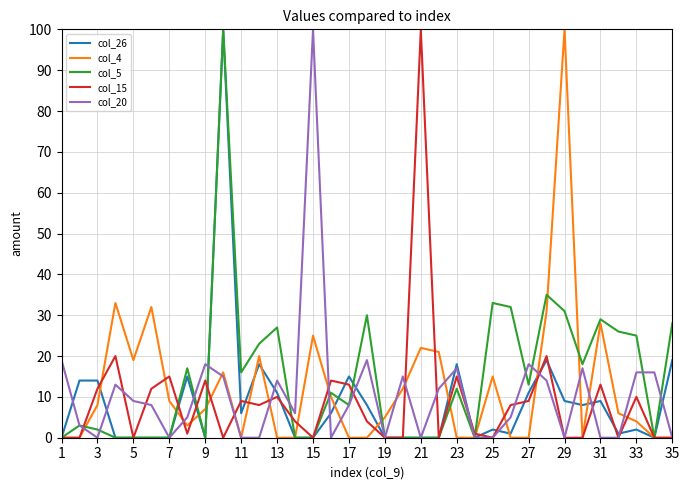

What is the average value of the col_4 series?

12